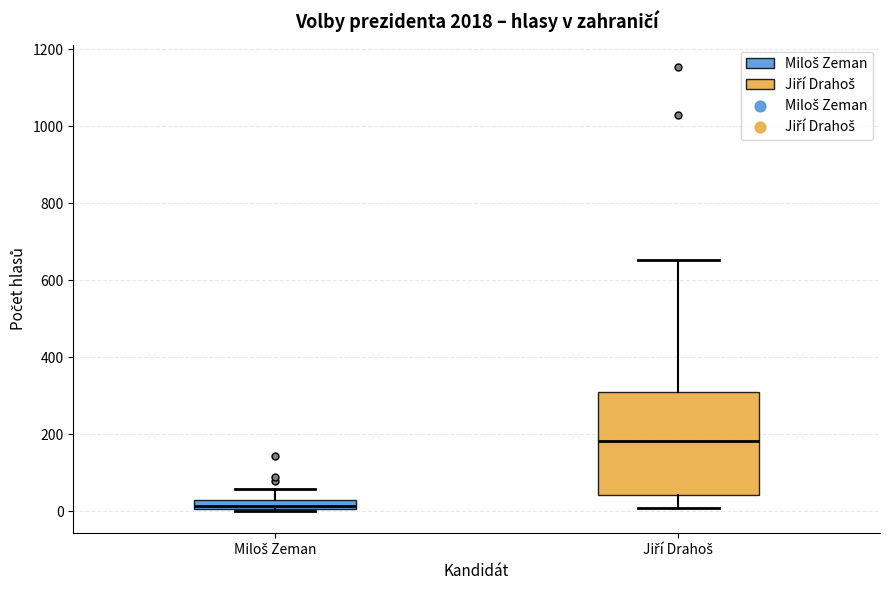

Where does the upper whisker of the box for Jiří Drahoš end on the y-axis? The values are not printed on the chart, so give them approximately, as read against the axis.

660